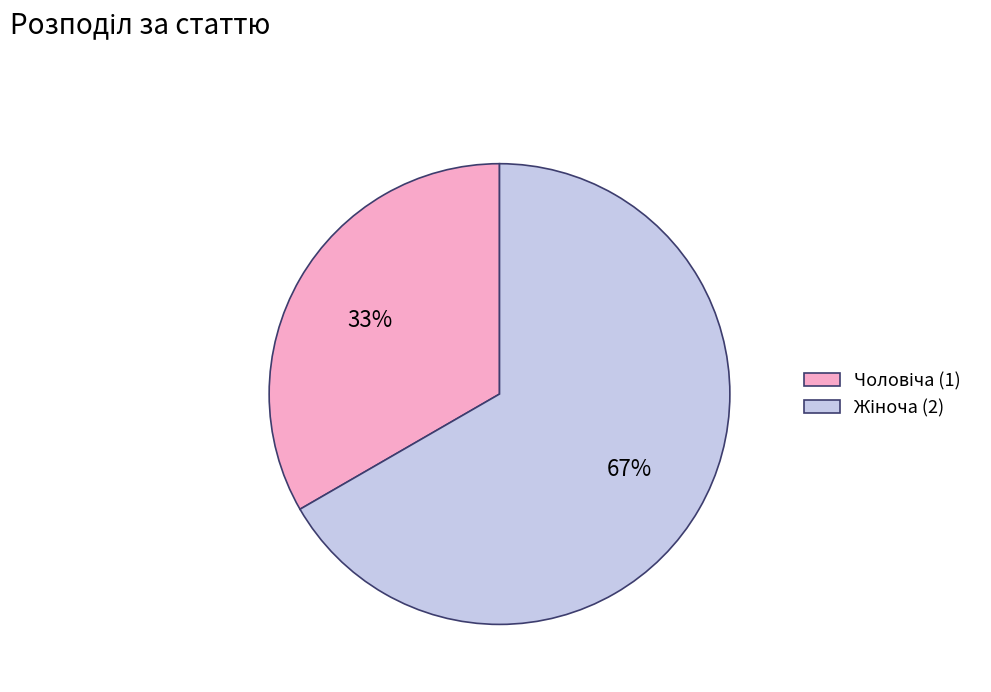

Does any single category account for the majority?

Yes